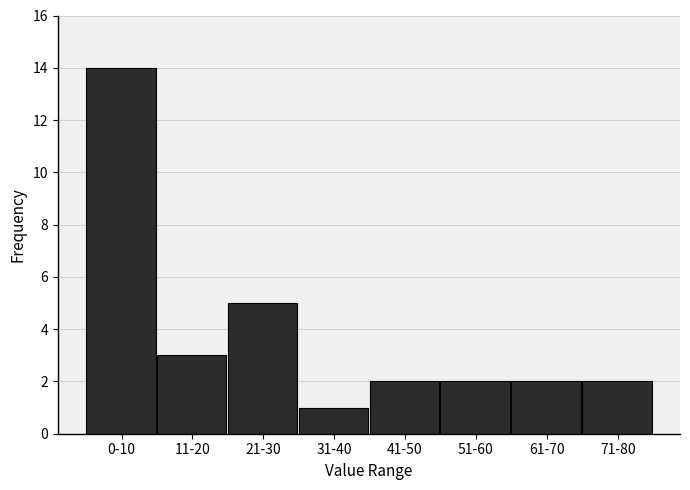

Reading right to left, list all the values displayed in this chart.

2	2	2	2	1	5	3	14